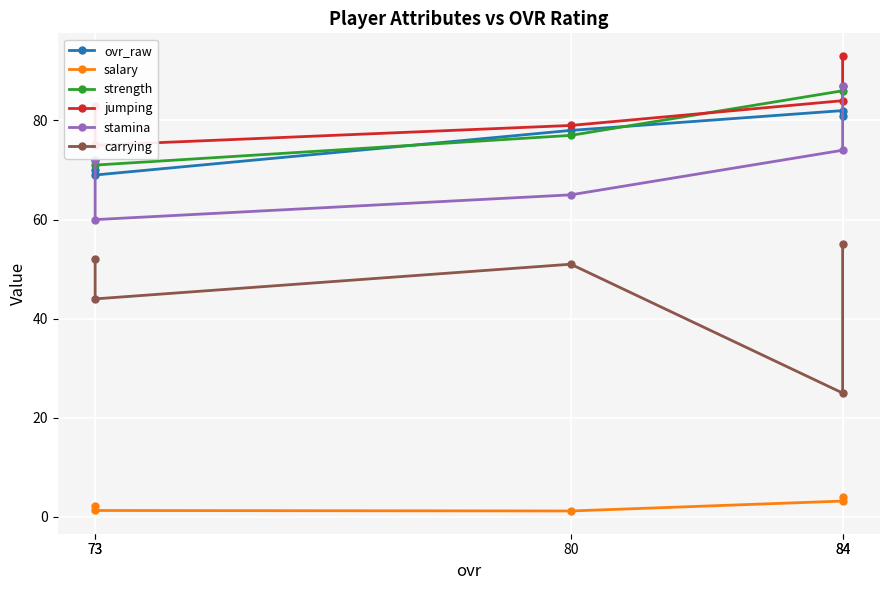

What is the difference between the maximum and minimum values in the salary series?

2.9